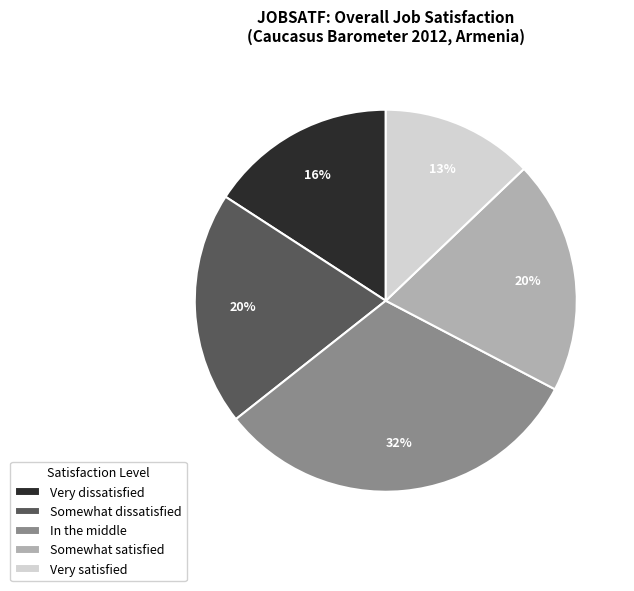

To the nearest percent, what is the difference between the In the middle and Somewhat dissatisfied slice percentages?

12%